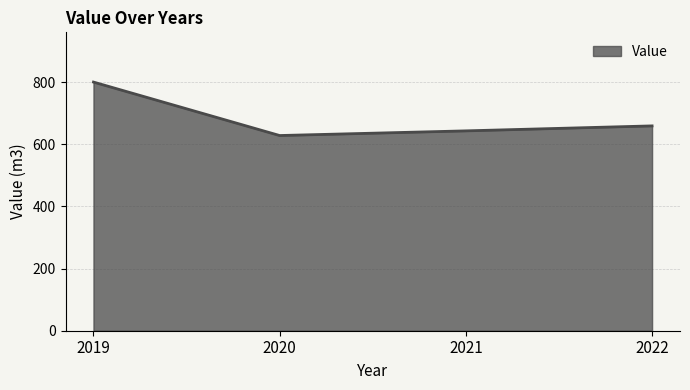

Does the chart display data point markers on the line(s)?

No